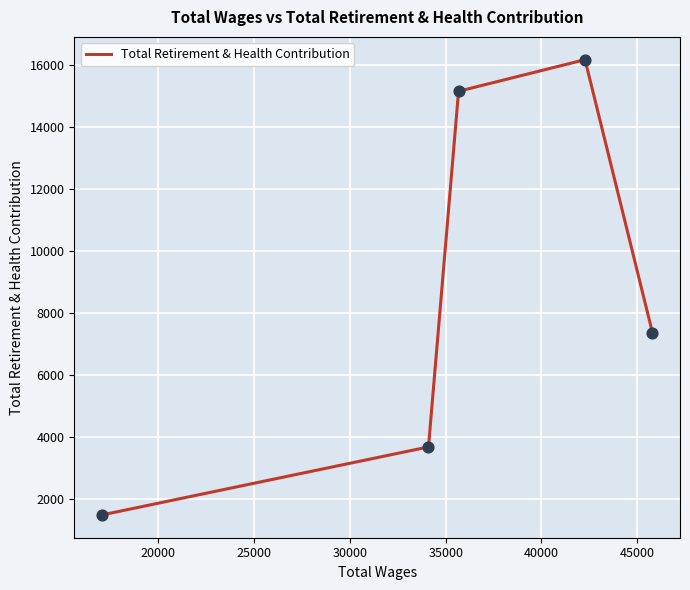

How many interior local peaks (higher than both neighbors) does the data have?

1